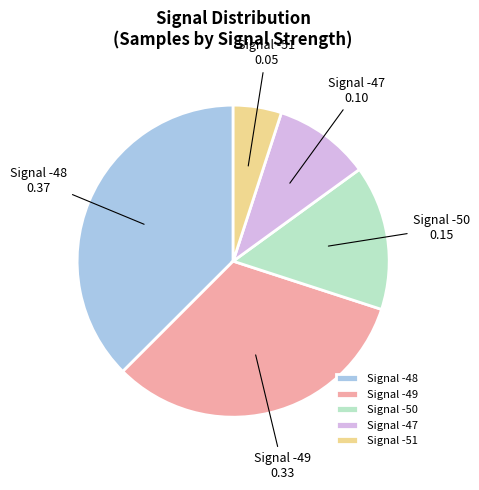

Is there any slice that represents more than half of the pie?

No